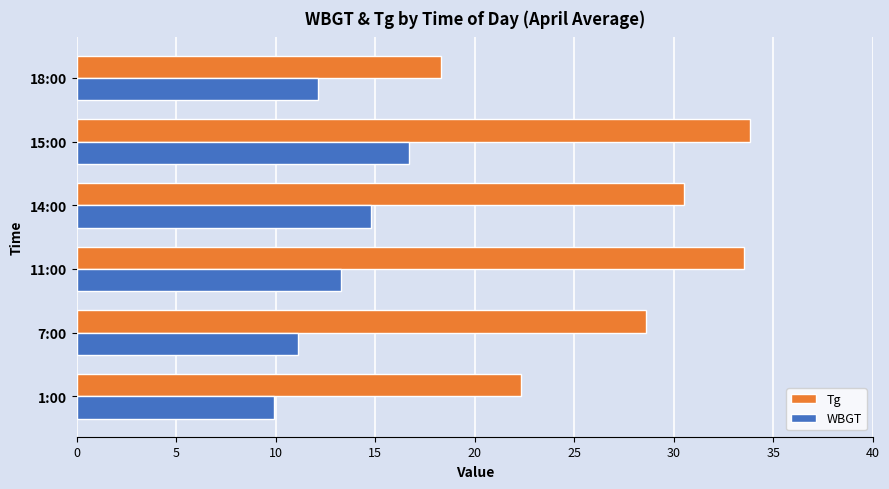

What is the difference between the second highest and second lowest values in the Tg series?

11.2